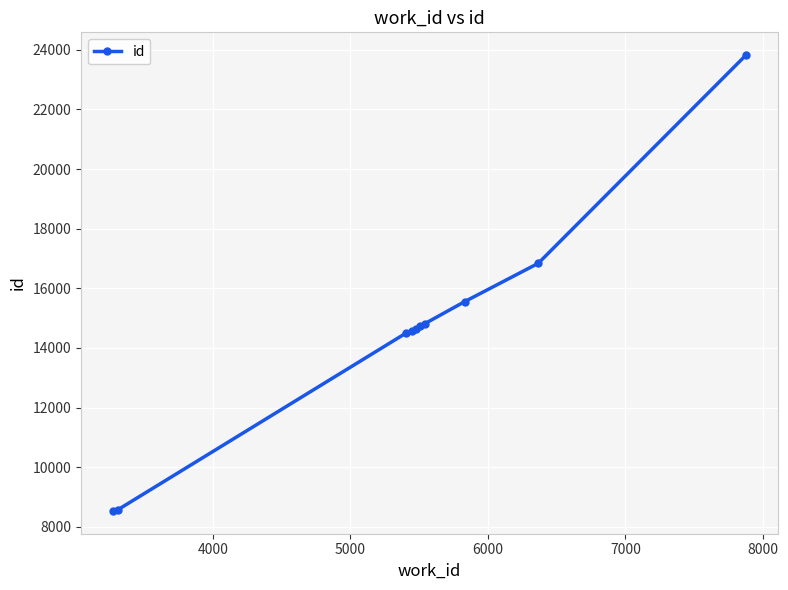

What is the maximum value shown in the chart?

23821